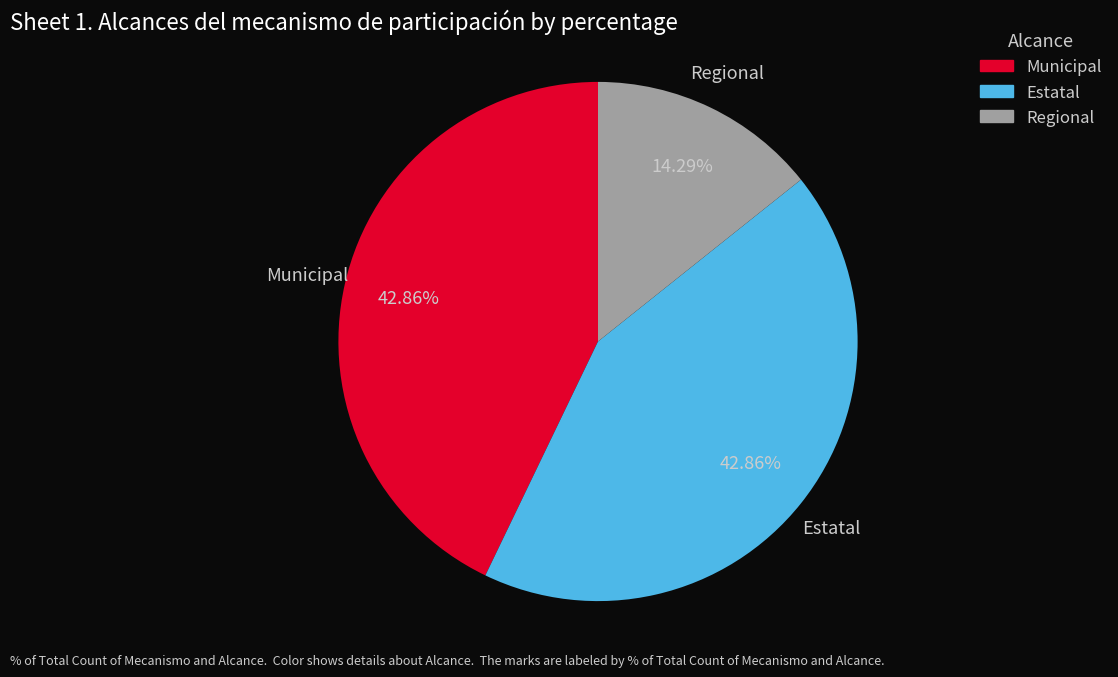

To the nearest percent, what percentage of the pie is Municipal?

43%